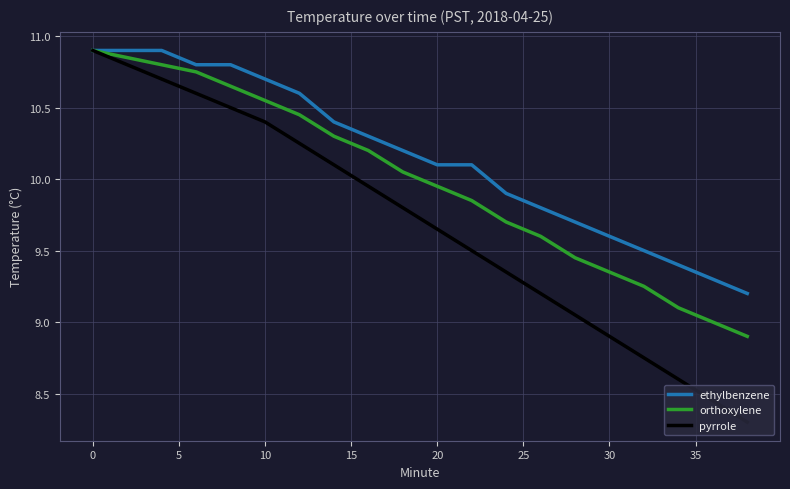

Which series has the largest range (max minus min)?

pyrrole